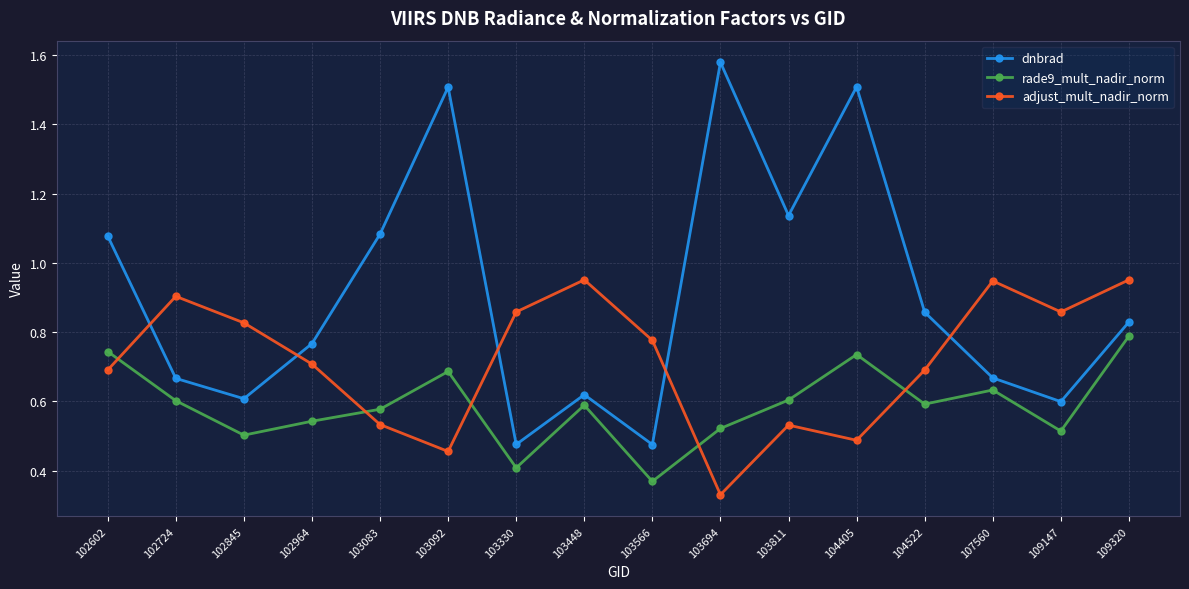

Is this an area chart (filled region under the line)?

No